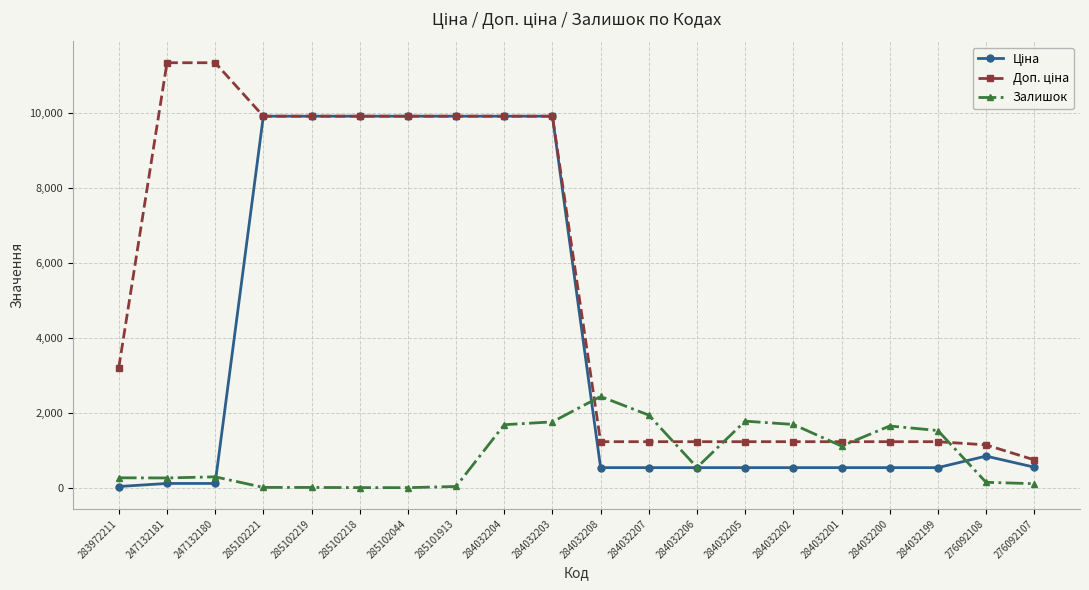

Is it true that Залишок equals 290.0 at 247132180?

True